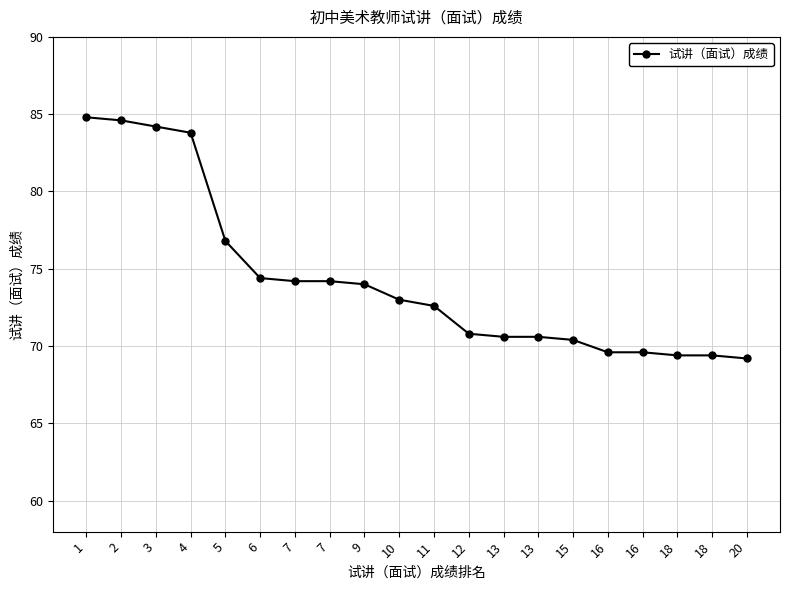

How many lines are shown in the chart?

1